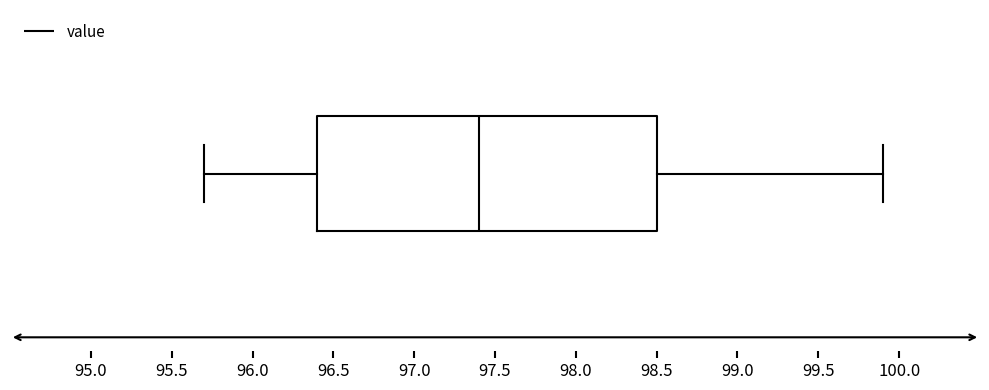

Transcribe this box plot: give where the median line is, the range the box spans, and where the two whiskers end, as read against the x-axis. The values are not printed on the chart, so give them approximately, as read against the axis.

median 97.4, box 96.4 to 98.5, whiskers 95.7 to 99.9